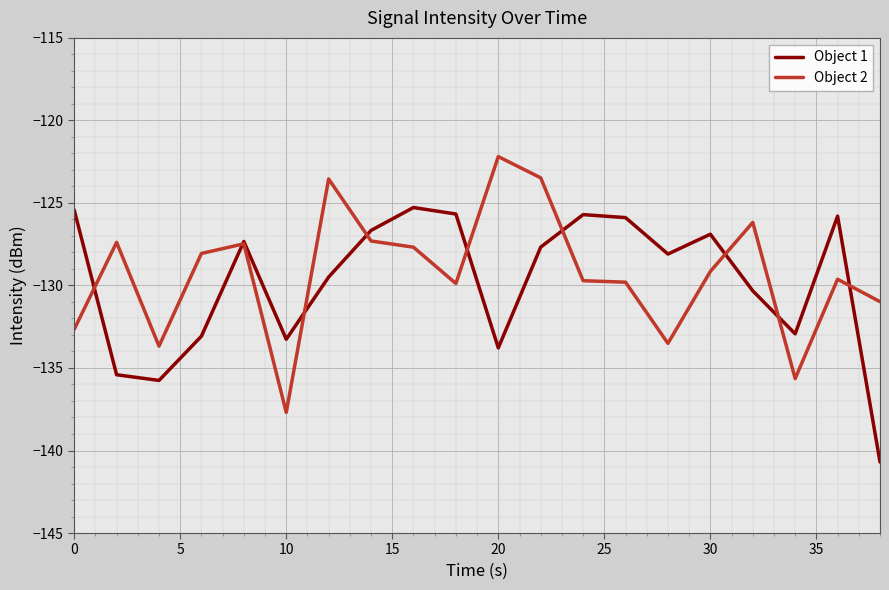

What is the maximum value for Object 2?

-122.2